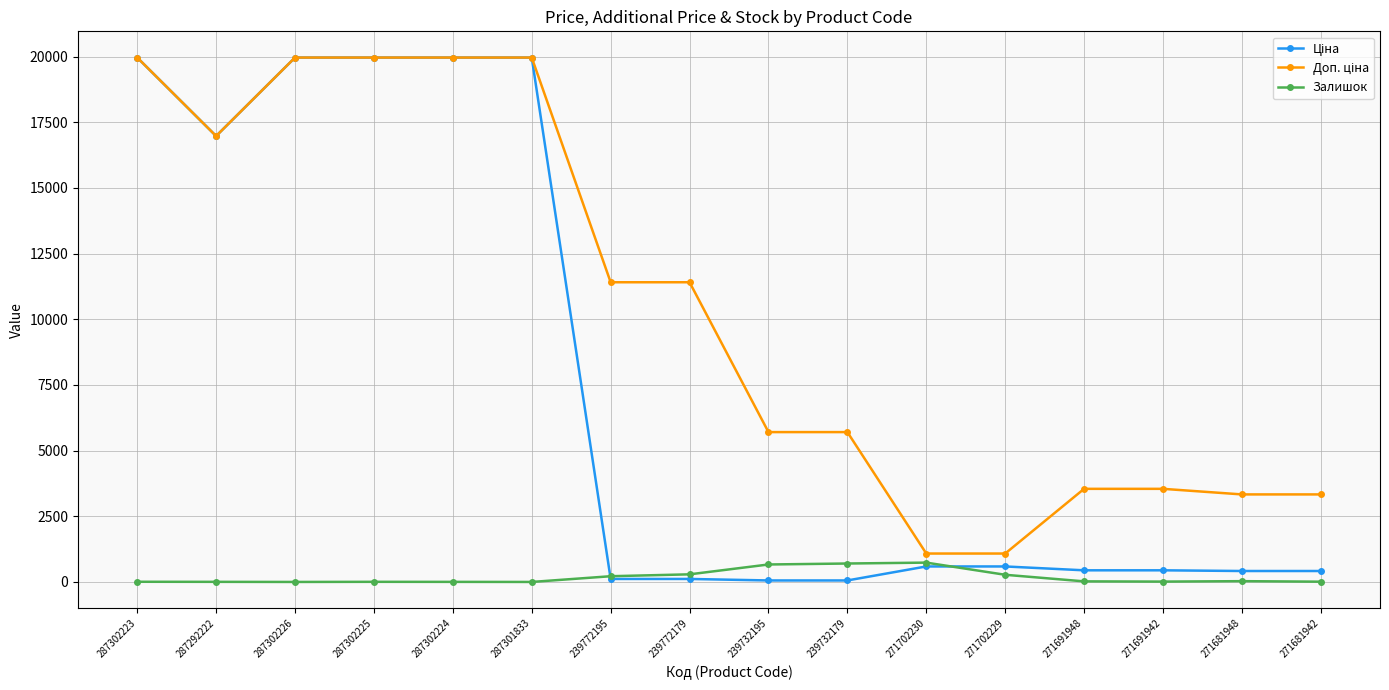

At how many categories does at least one series exceed 16420?

6